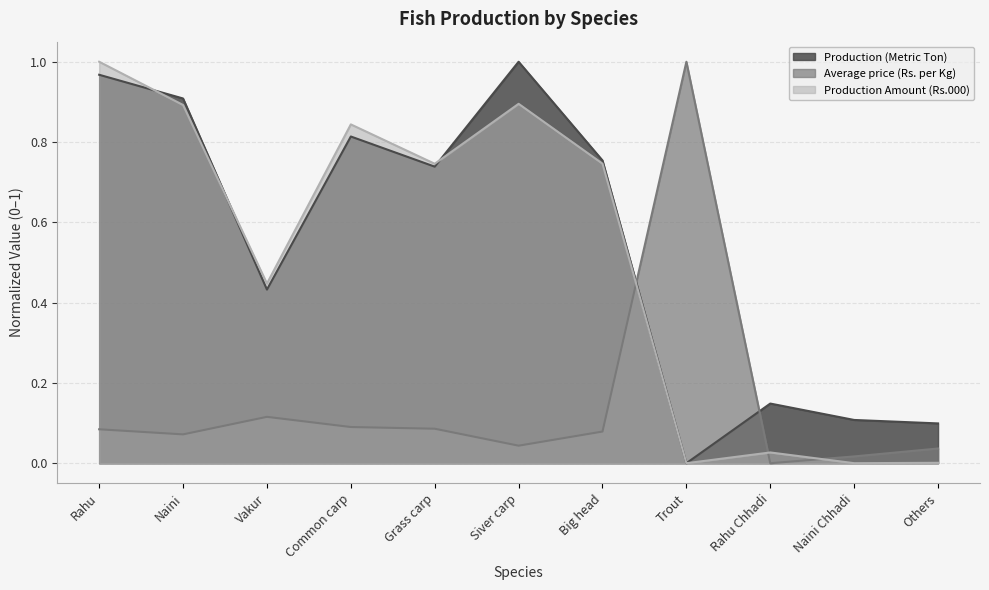

Which label corresponds to the smallest value in the chart?

Trout